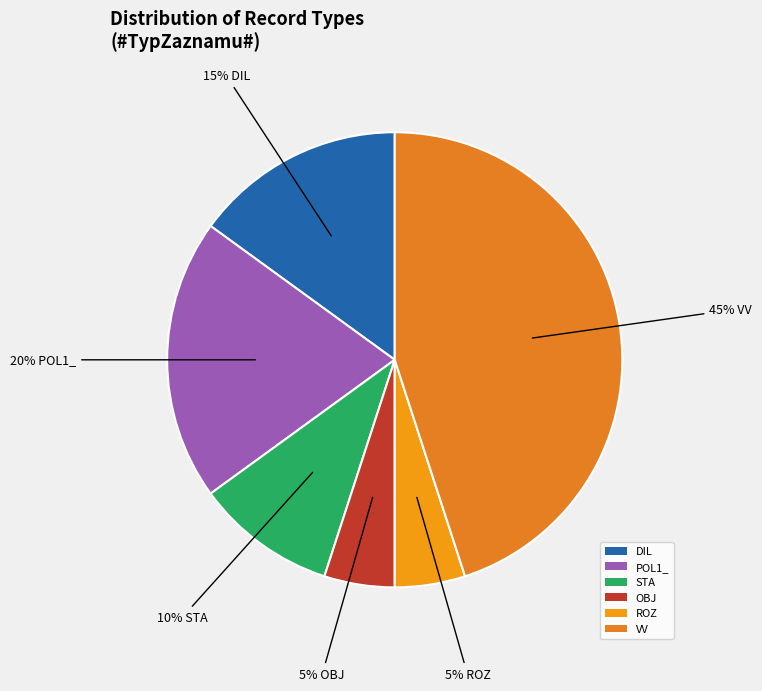

True or false: OBJ accounts for 5% of the total.

False